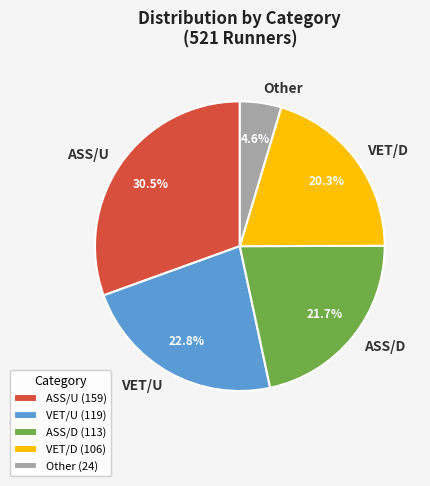

What is the largest slice in the pie chart?

ASS/U